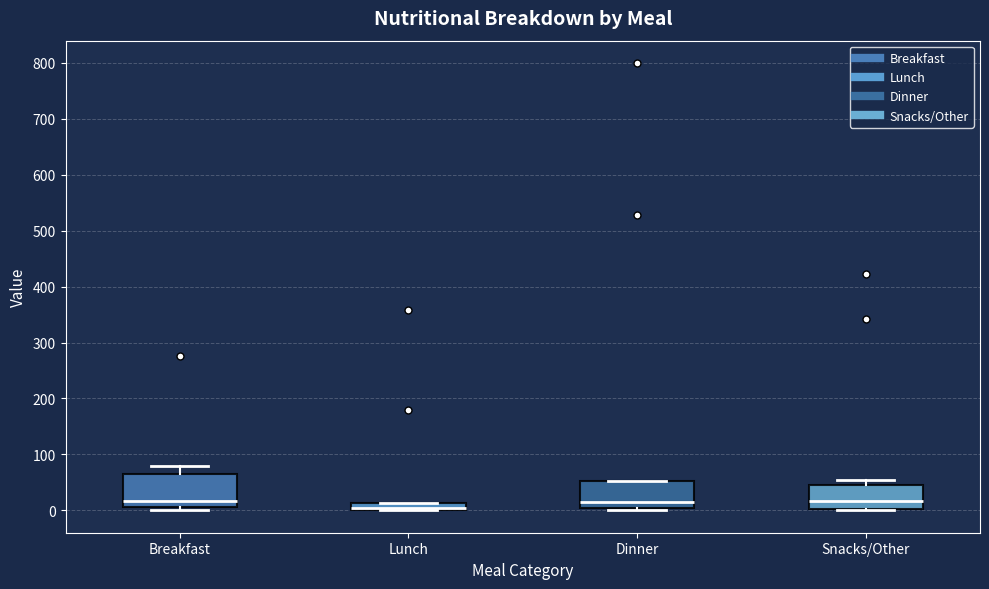

Where is the lower edge of the box for Snacks/Other on the y-axis? The values are not printed on the chart, so give them approximately, as read against the axis.

0